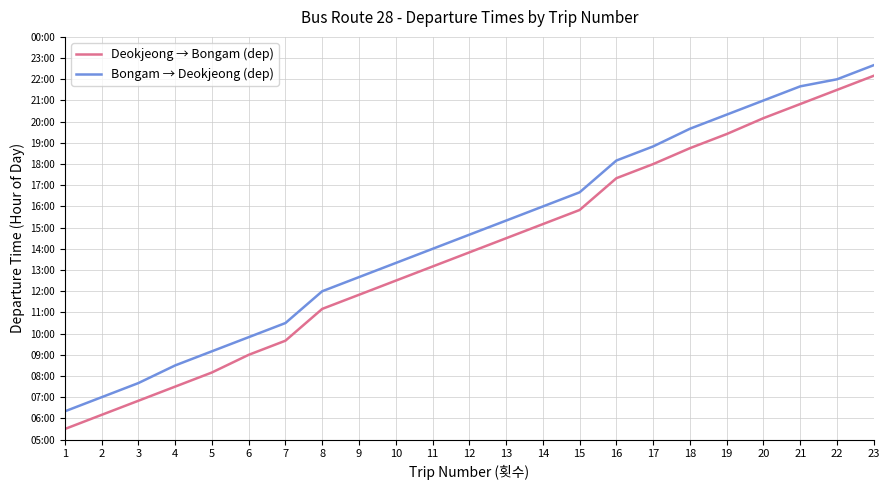

At which category does the chart reach its peak across all series?

23